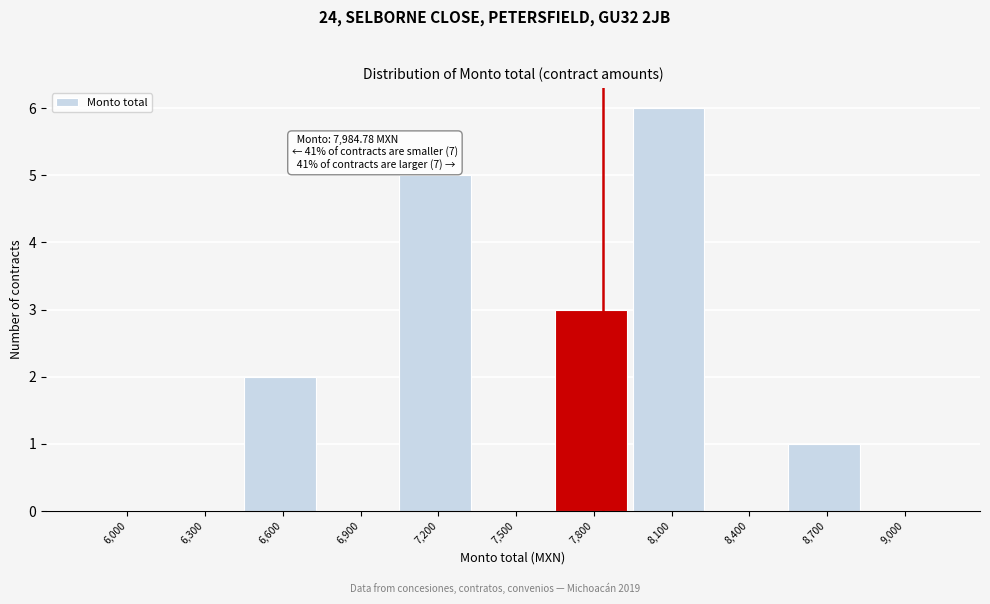

Reading left to right, extract all data points from this chart.

6,000=0	6,300=0	6,600=2	6,900=0	7,200=5	7,500=0	7,800=3	8,100=6	8,400=0	8,700=1	9,000=0